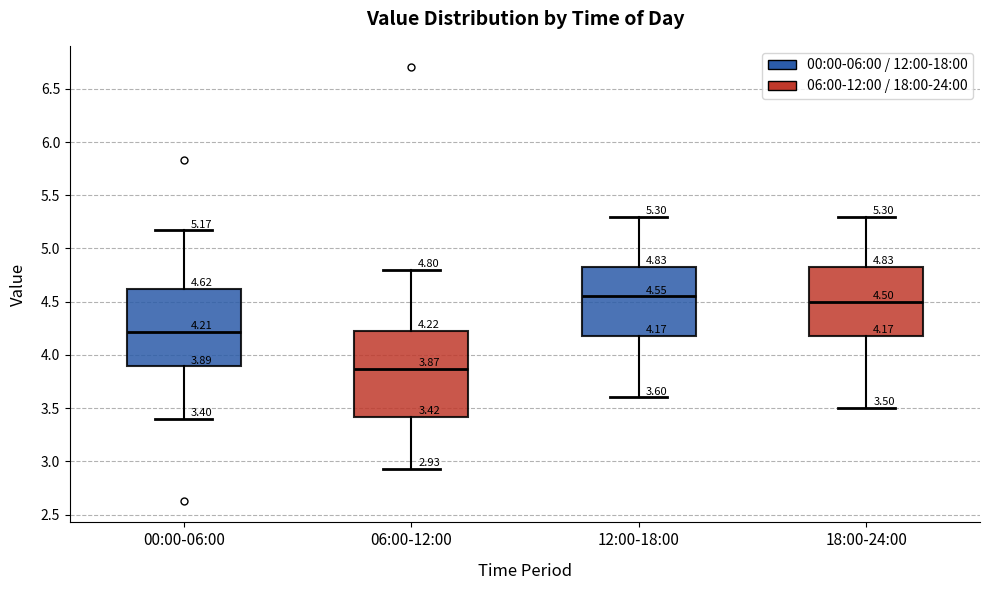

Which box is the tallest, from its lower edge to its upper edge?

06:00-12:00